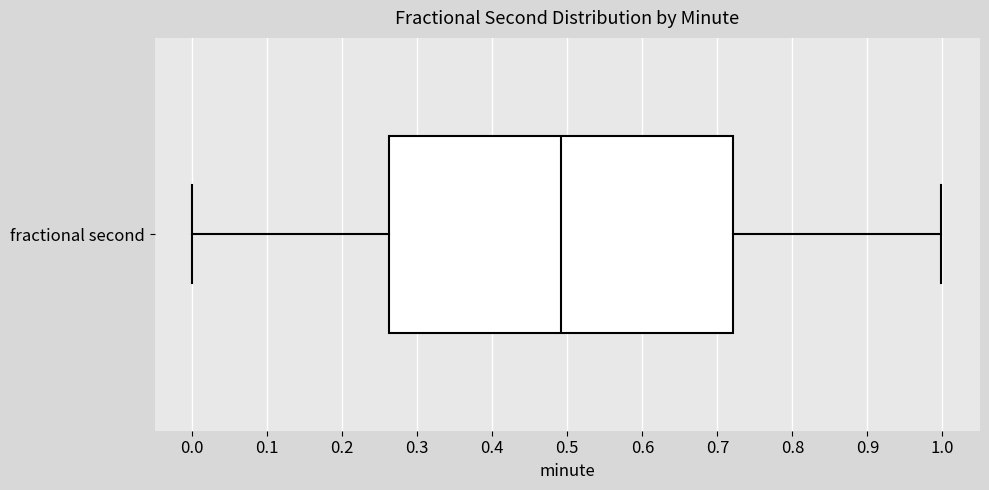

Transcribe this box plot: give where the median line is, the range the box spans, and where the two whiskers end, as read against the x-axis. The values are not printed on the chart, so give them approximately, as read against the axis.

median 0.49, box 0.26 to 0.72, whiskers 0.00 to 1.00